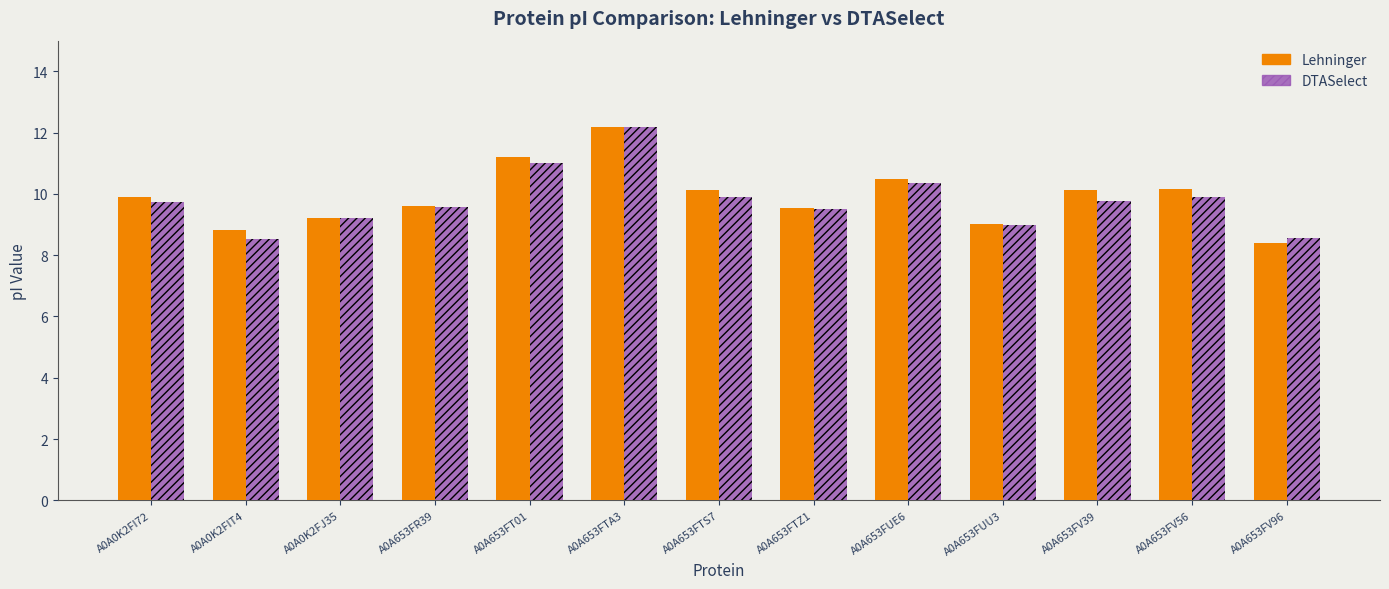

At which category is the sum across all series the highest?

A0A653FTA3